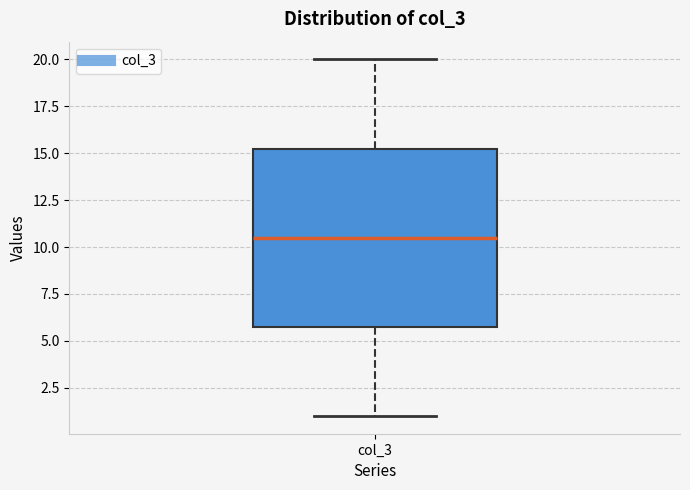

Where is the upper edge of the box for col_3 on the y-axis? The values are not printed on the chart, so give them approximately, as read against the axis.

15.5